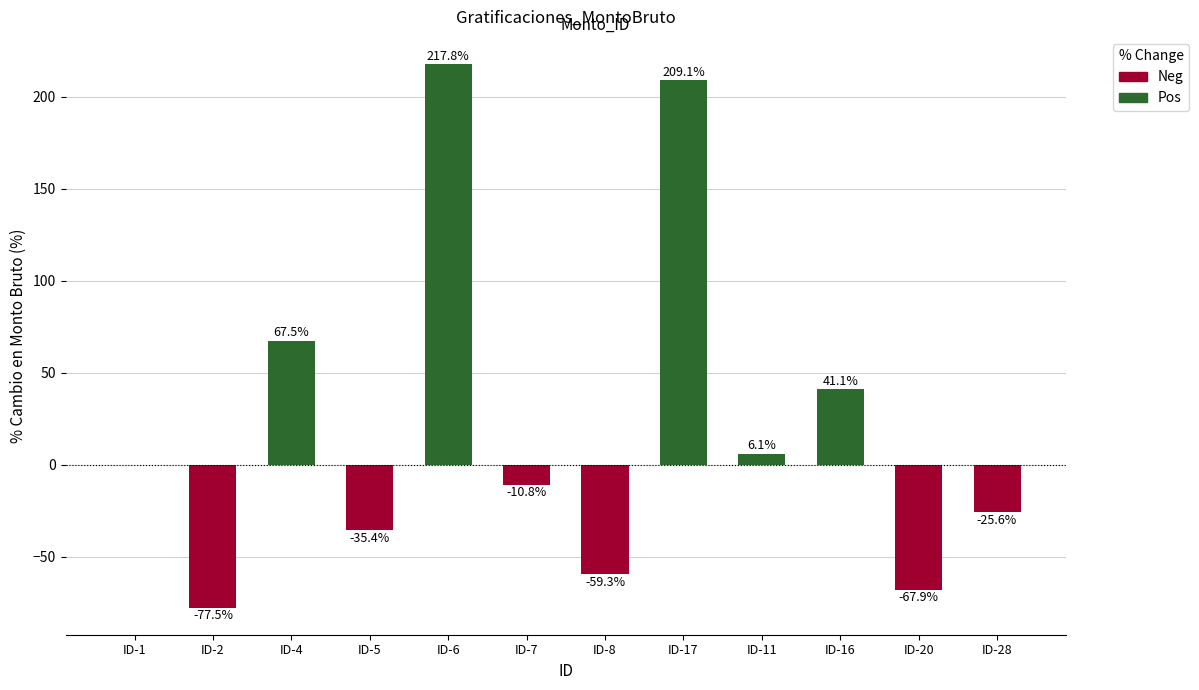

Count the number of categories in the chart.

12